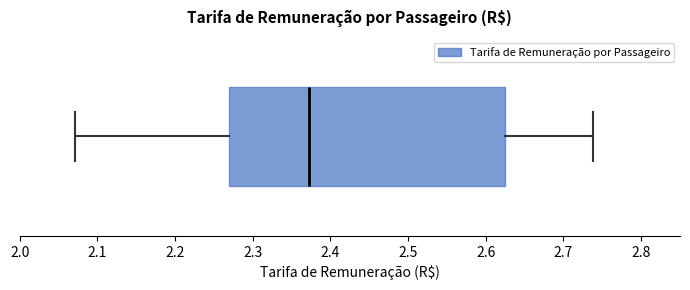

Read this box plot against the x-axis: the position of the median line, the range covered by the box, and the ends of both whiskers. The values are not printed on the chart, so give them approximately, as read against the axis.

median 2.37, box 2.27 to 2.62, whiskers 2.07 to 2.74